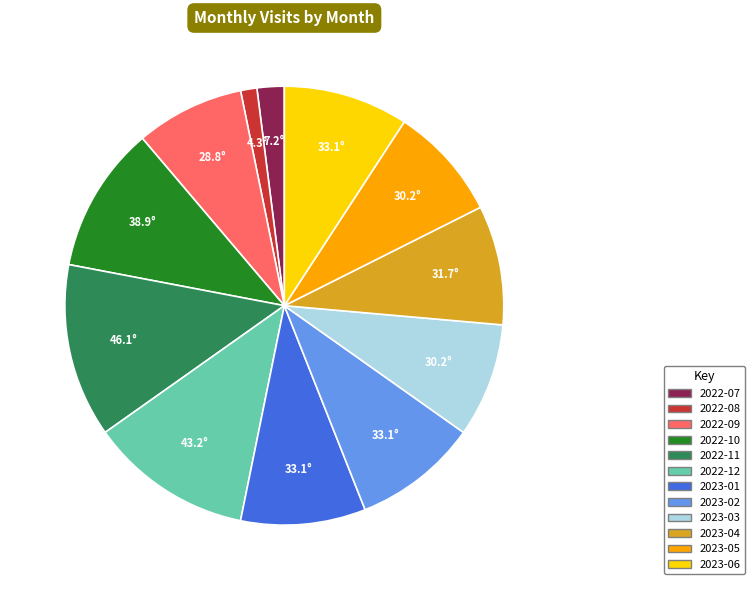

Which category has the biggest portion of the pie?

2022-11